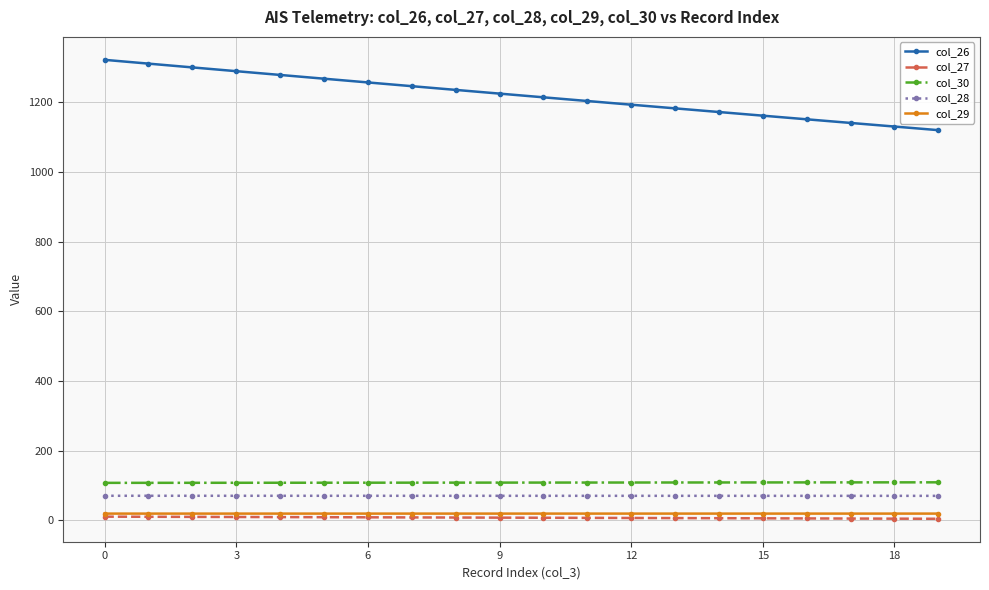

Which series has the largest total across all categories?

col_26